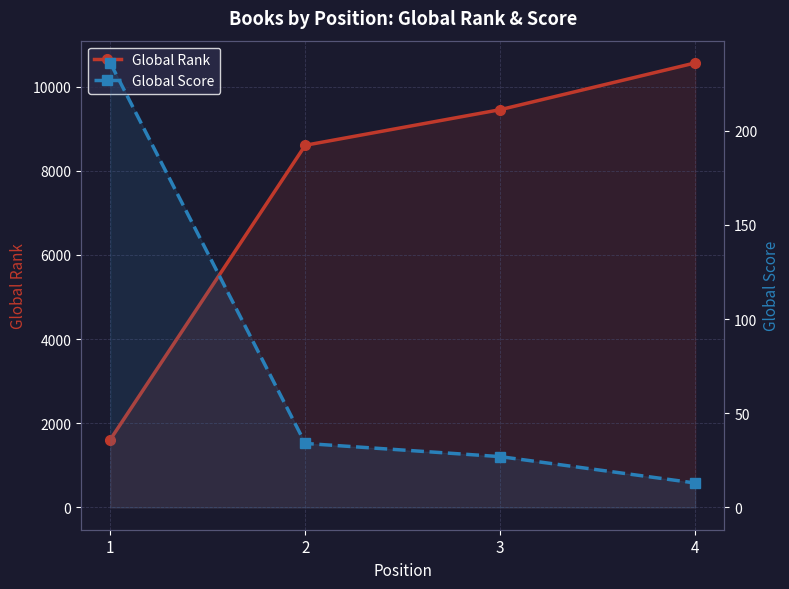

What is the sum of all Global Rank values?

30234